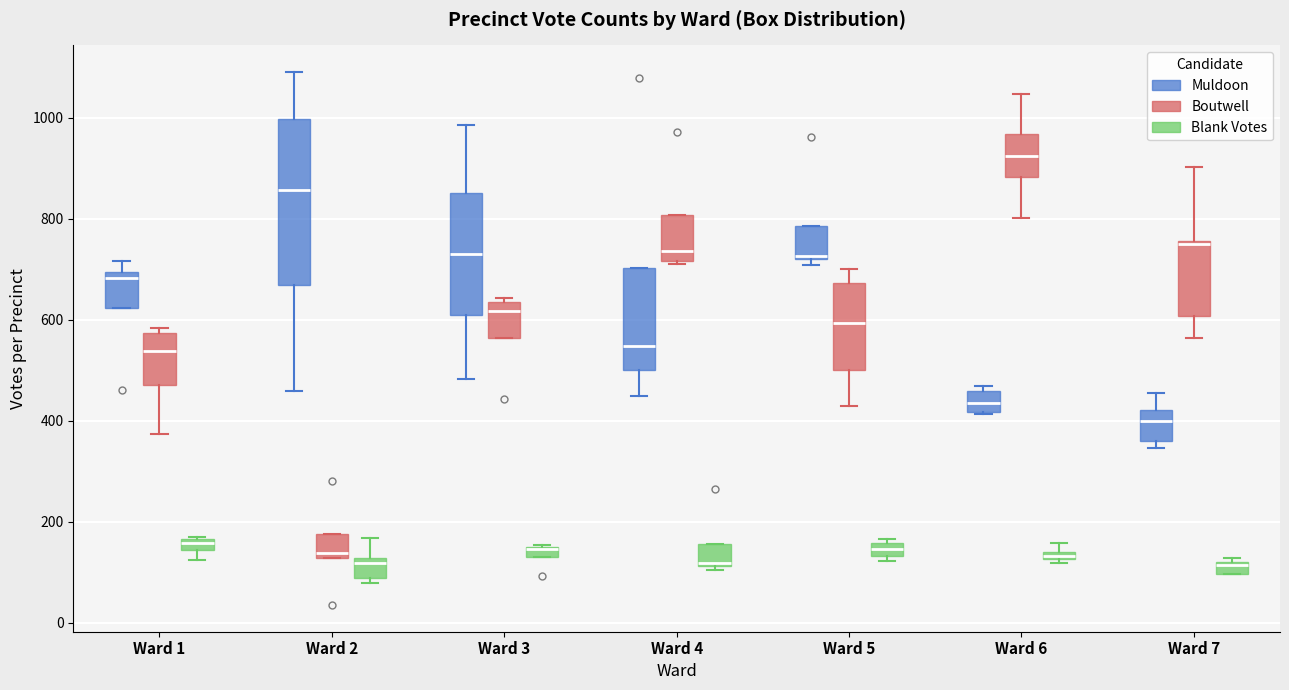

Where is the upper edge of the box for Ward 1 (Blank Votes) on the y-axis? The values are not printed on the chart, so give them approximately, as read against the axis.

160